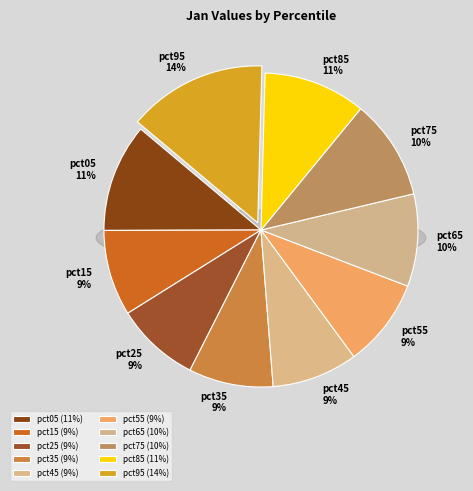

Combined, what portion of the pie is pct55 and pct45?

17.9%